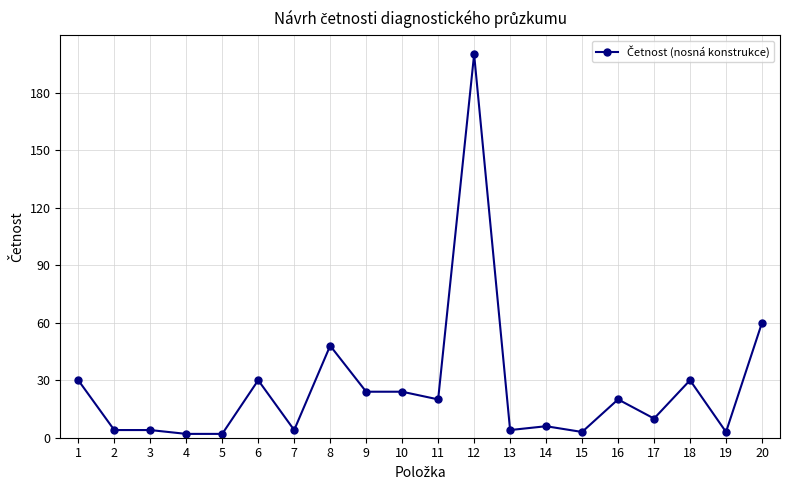

What is the value of the 9th point from the left?

24